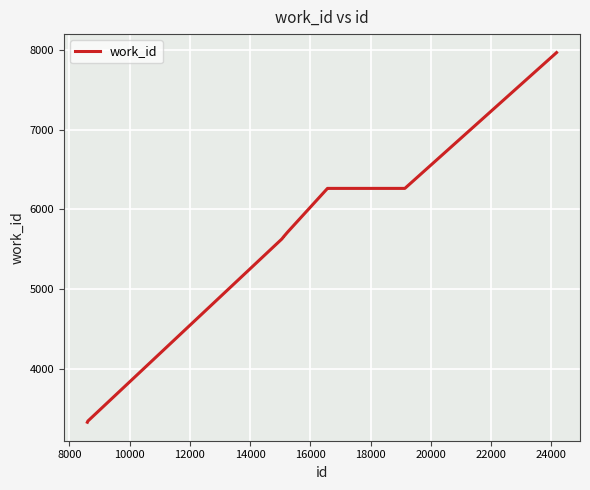

True or false: the data has more than 2 interior local peaks.

False